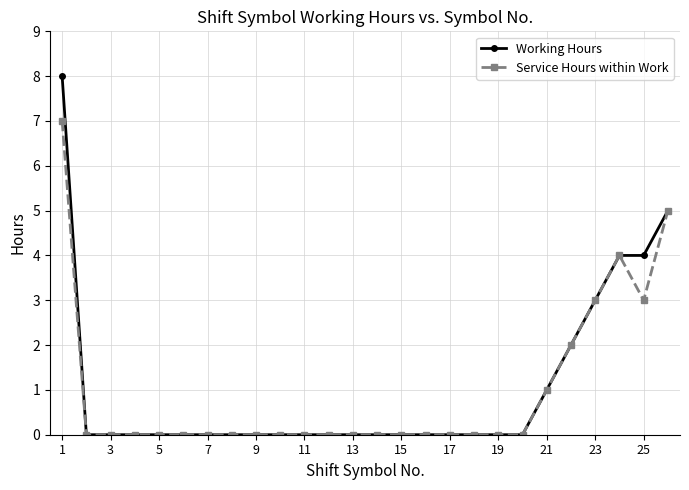

What is the average value of the Working Hours series?

1